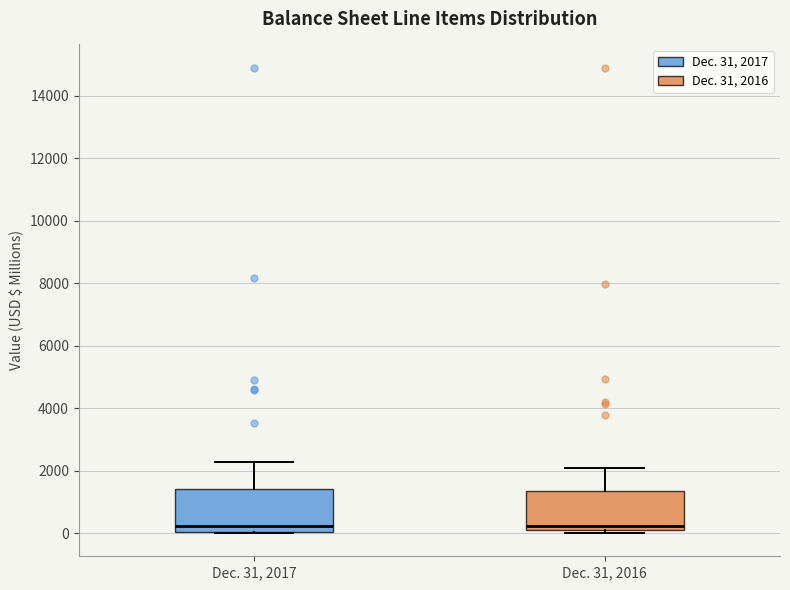

Where does the median line of the box for Dec. 31, 2017 sit on the y-axis? The values are not printed on the chart, so give them approximately, as read against the axis.

200